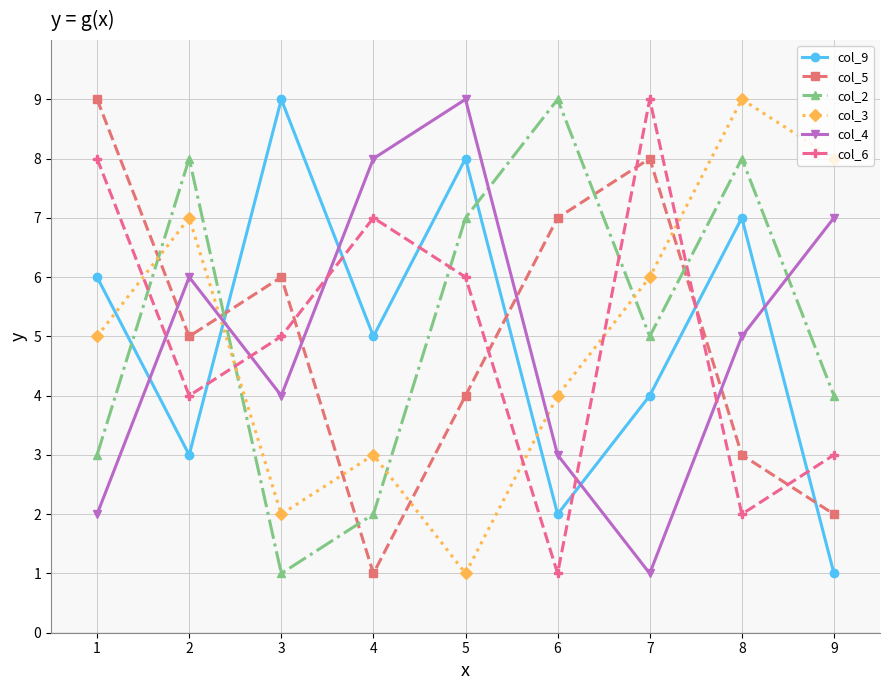

How many data points does each series have?

9